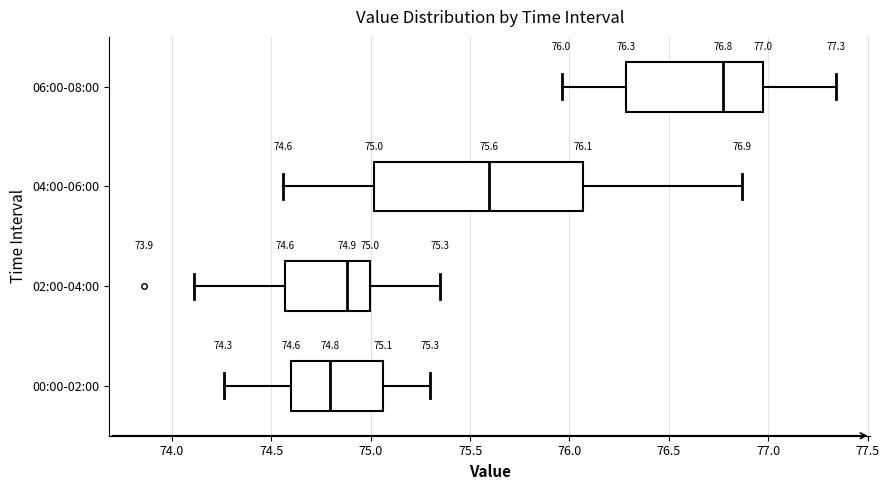

Which box's median line is the furthest to the right?

06:00-08:00